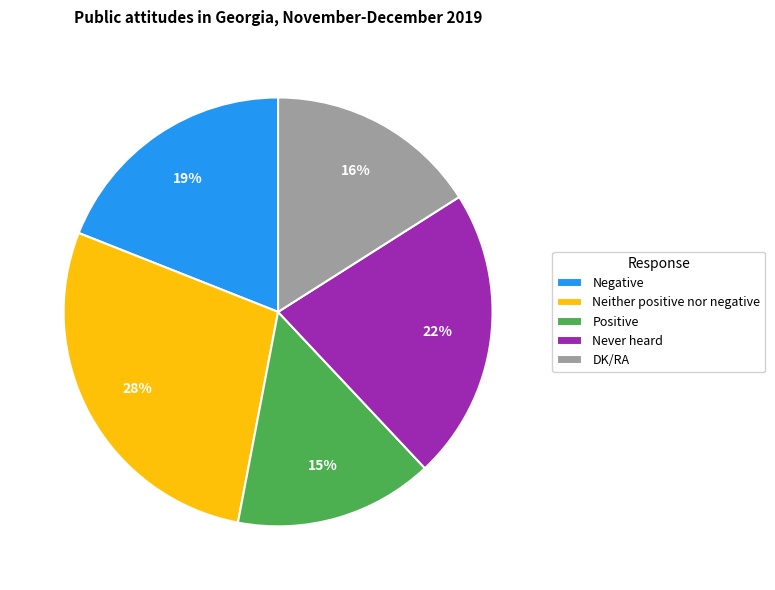

To the nearest percent, what is the average slice percentage?

20%